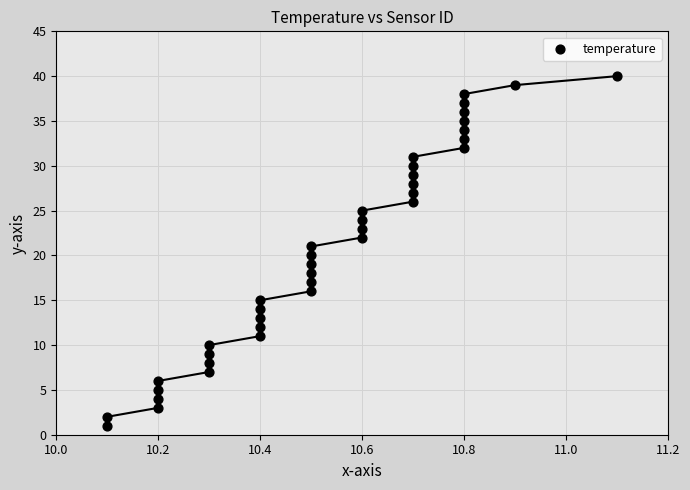

What is the range of Y values (max minus min)?

39